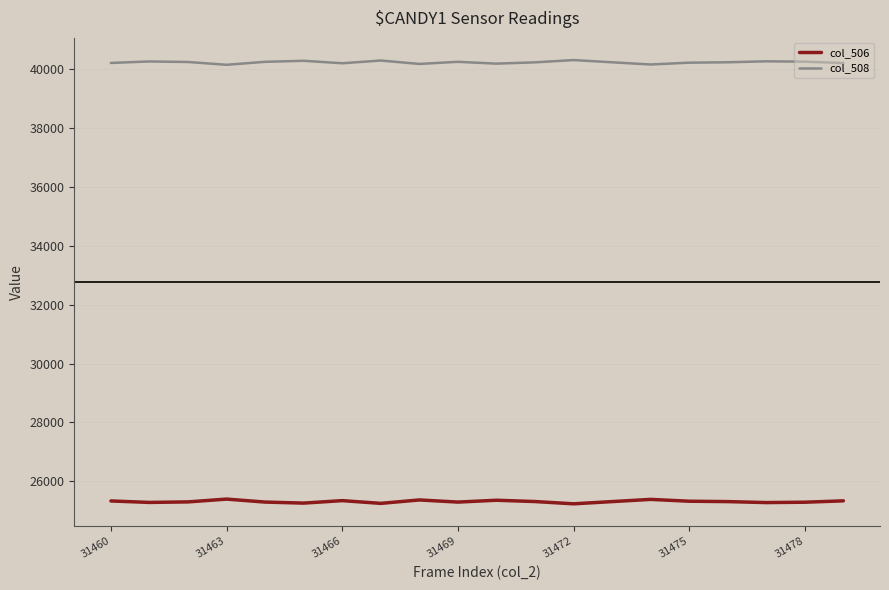

Rank the series by their average value, from lowest to highest.

col_506, col_508